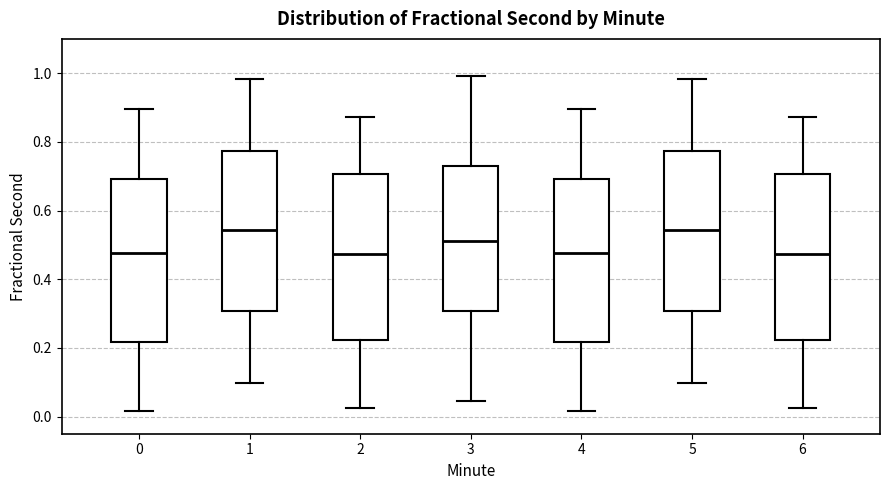

Reading left to right, read every box against the y-axis: the position of its median line, the range the box covers, and the ends of its whiskers. The values are not printed on the chart, so give them approximately, as read against the axis.

0: median 0.48, box 0.22 to 0.70, whiskers 0.02 to 0.90
1: median 0.54, box 0.30 to 0.78, whiskers 0.10 to 0.98
2: median 0.48, box 0.22 to 0.70, whiskers 0.02 to 0.88
3: median 0.52, box 0.30 to 0.74, whiskers 0.04 to 1.00
4: median 0.48, box 0.22 to 0.70, whiskers 0.02 to 0.90
5: median 0.54, box 0.30 to 0.78, whiskers 0.10 to 0.98
6: median 0.48, box 0.22 to 0.70, whiskers 0.02 to 0.88